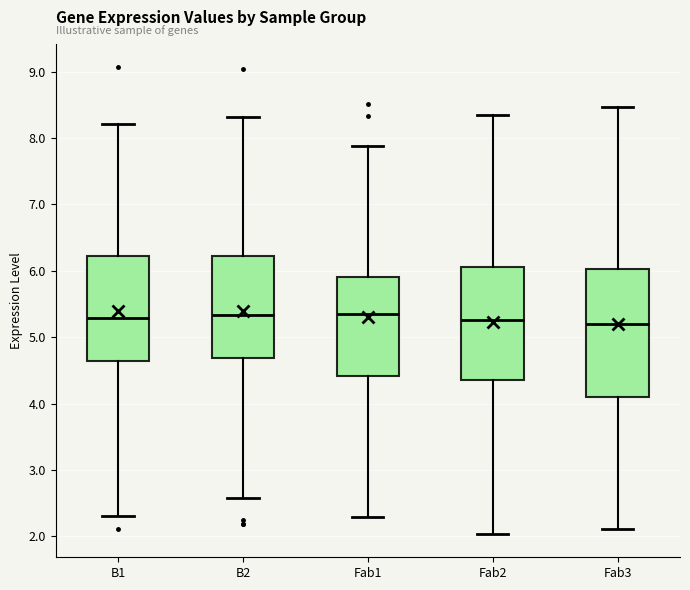

Where is the upper edge of the box for Fab2 on the y-axis? The values are not printed on the chart, so give them approximately, as read against the axis.

6.1